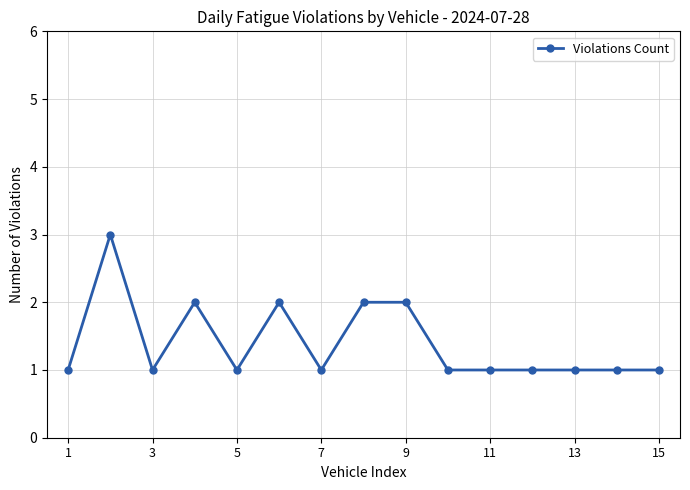

Reading left to right, what are all the values shown in this chart?

1	3	1	2	1	2	1	2	2	1	1	1	1	1	1